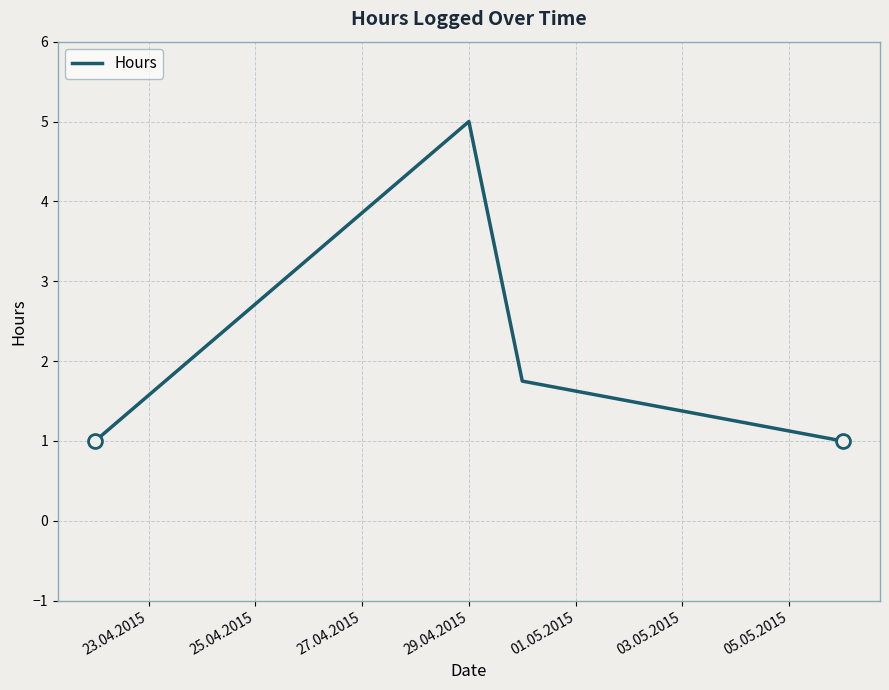

What is the minimum value shown in the chart?

1.0